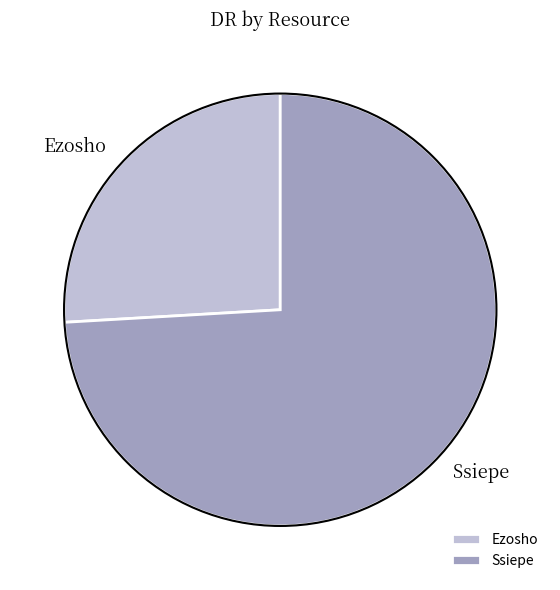

Which has a higher value, Ssiepe or Ezosho?

Ssiepe